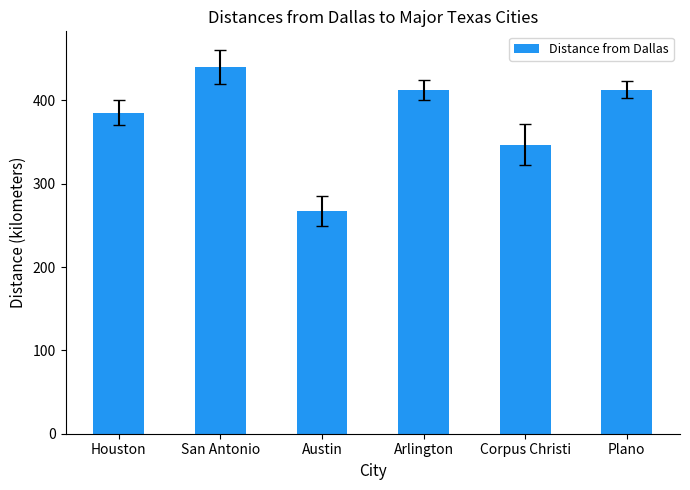

What is the approximate value at Austin, to the nearest 10?

270